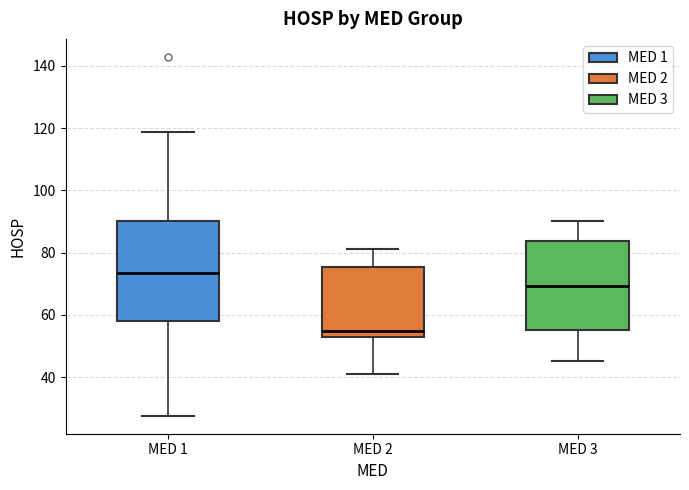

Which box's median line is the lowest?

MED 2